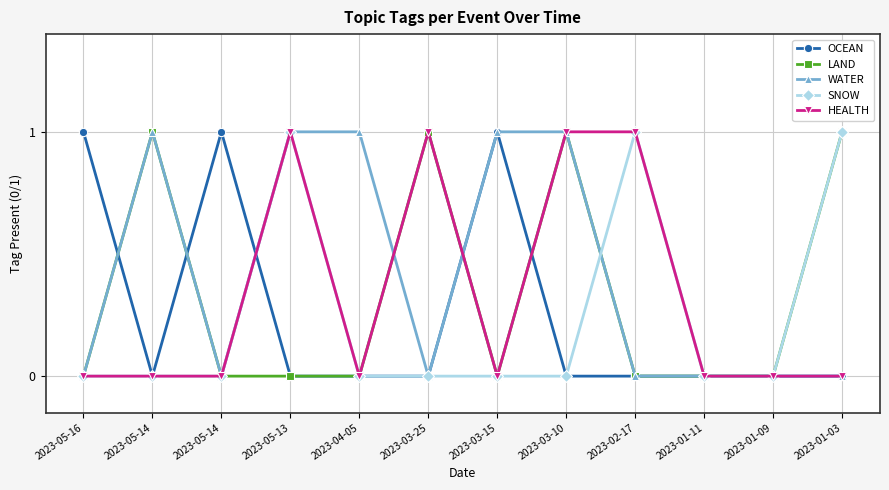

How many intersections are there between OCEAN and SNOW?

1